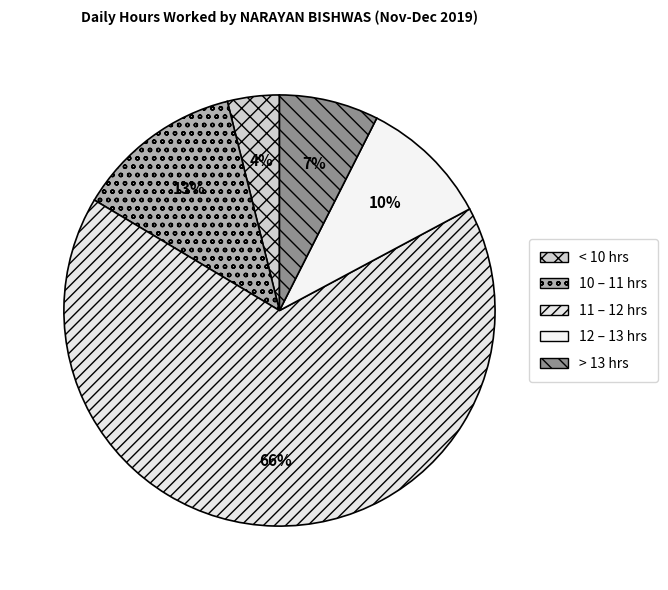

How many segments does this pie chart have?

5